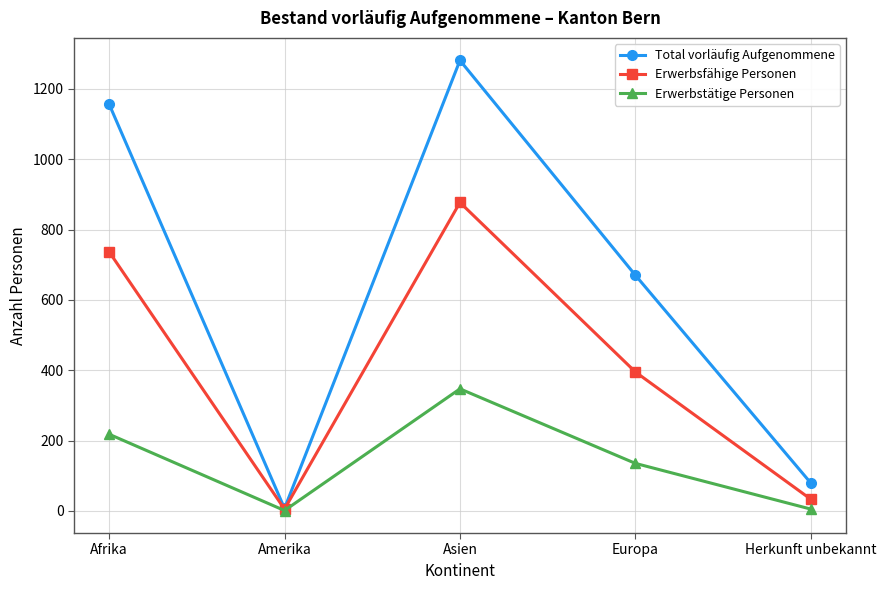

Rank the series by their average value, from highest to lowest.

Total vorläufig Aufgenommene, Erwerbsfähige Personen, Erwerbstätige Personen